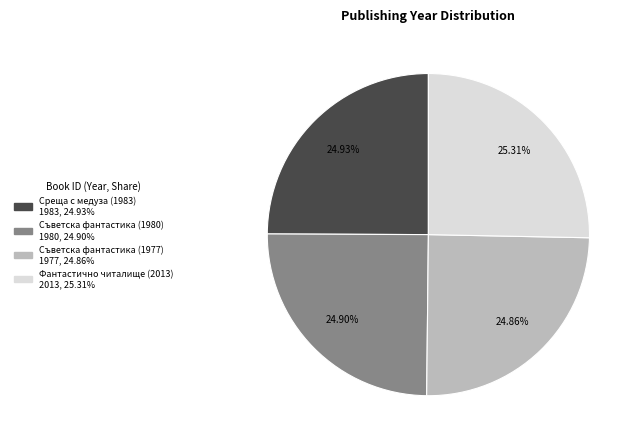

Is there any slice that represents more than half of the pie?

No